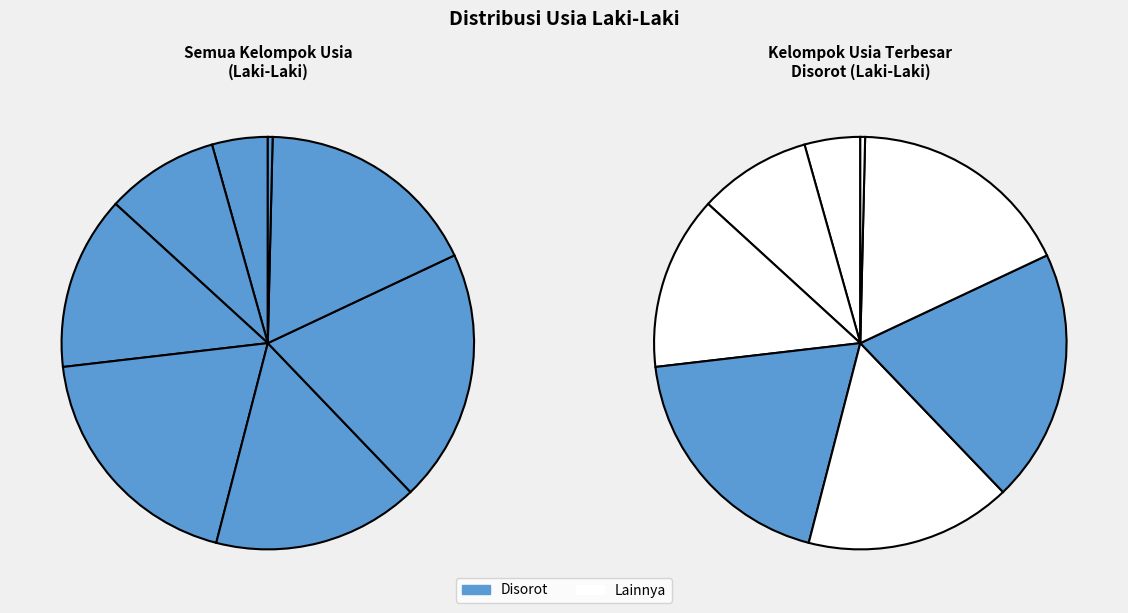

To the nearest percent, what is the difference between the largest and smallest slice percentages?

19%